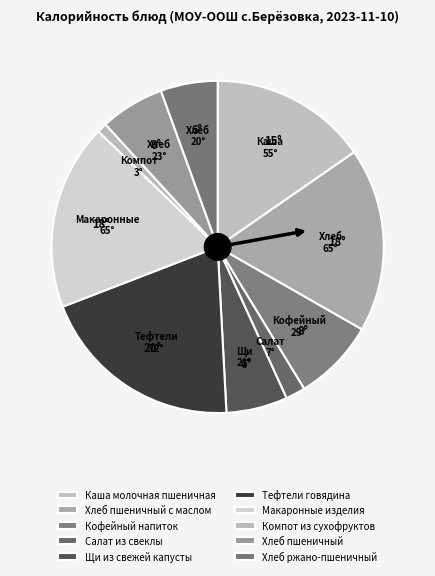

How many slices are in this pie chart?

10